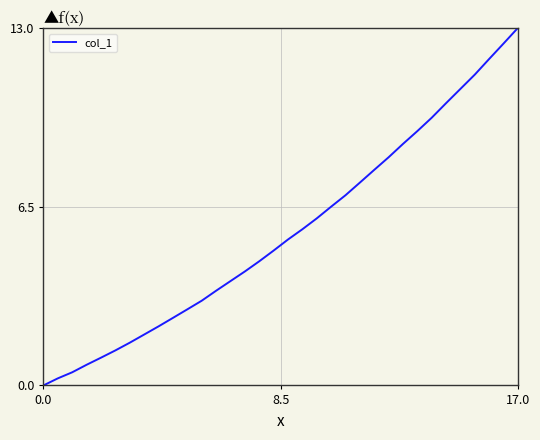

Reading left to right, transcribe all the data shown in this chart.

0.0	0.3	0.5	0.8	1.0	1.3	1.6	1.9	2.1	2.5	2.8	3.1	3.4	3.8	4.1	4.5	4.9	5.3	5.7	6.1	6.5	6.9	7.4	7.8	8.3	8.8	9.2	9.7	10.3	10.8	11.3	11.9	12.4	13.0